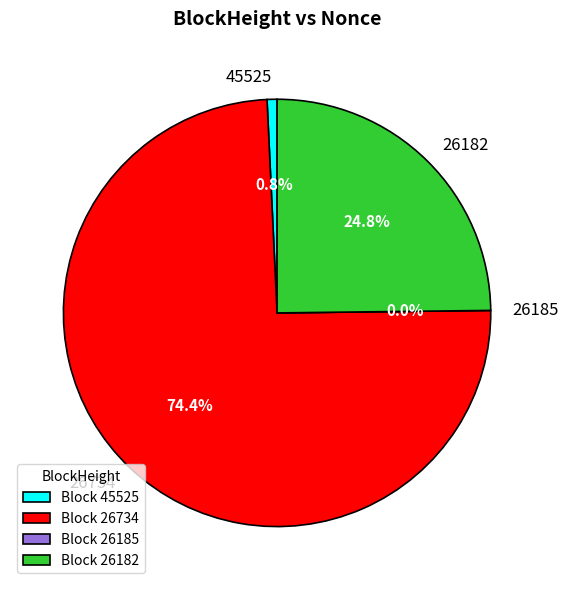

Is it true that 45525 is 11% of the pie?

False